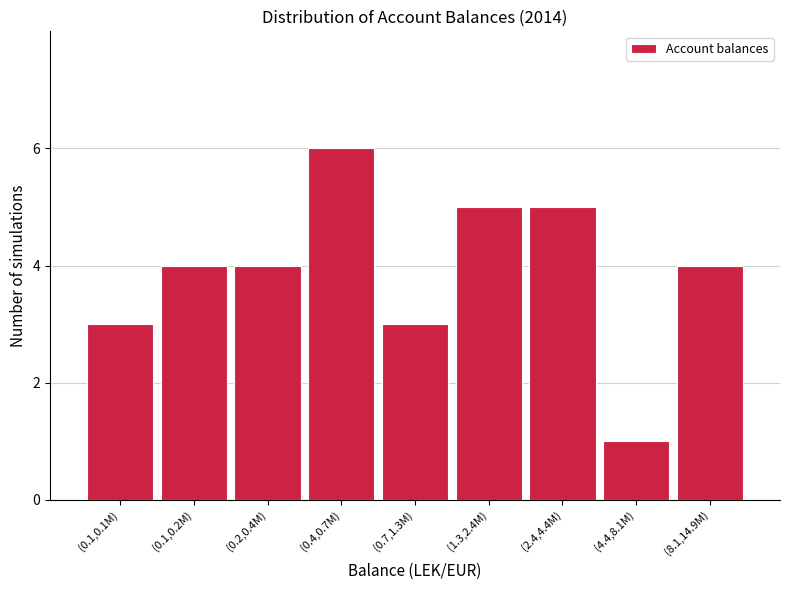

Reading right to left, extract all data points from this chart.

(8.1,14.9M)=4	(4.4,8.1M)=1	(2.4,4.4M)=5	(1.3,2.4M)=5	(0.7,1.3M)=3	(0.4,0.7M)=6	(0.2,0.4M)=4	(0.1,0.2M)=4	(0.1,0.1M)=3